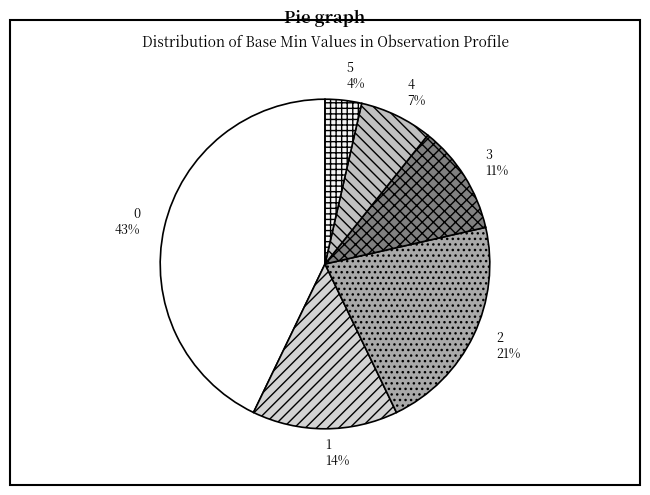

Is it true that 0 is 43% of the pie?

True